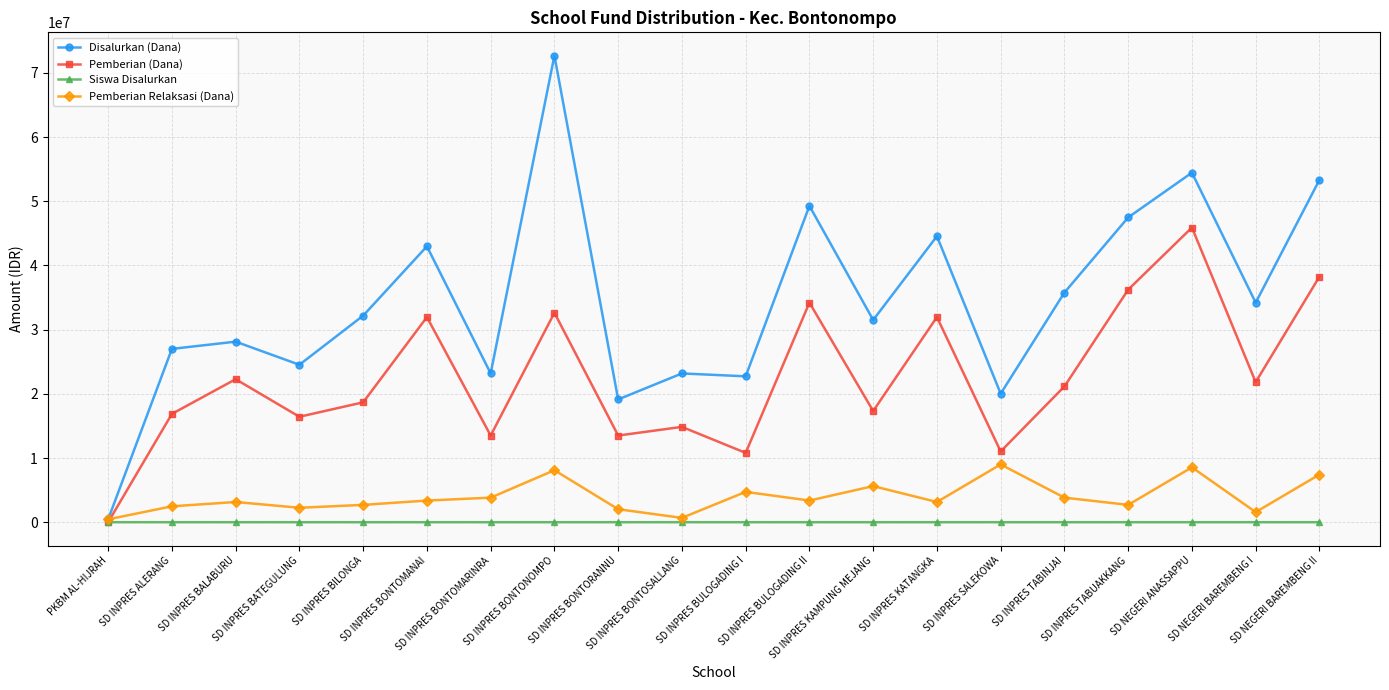

What position from the left is SD NEGERI BAREMBENG II?

20